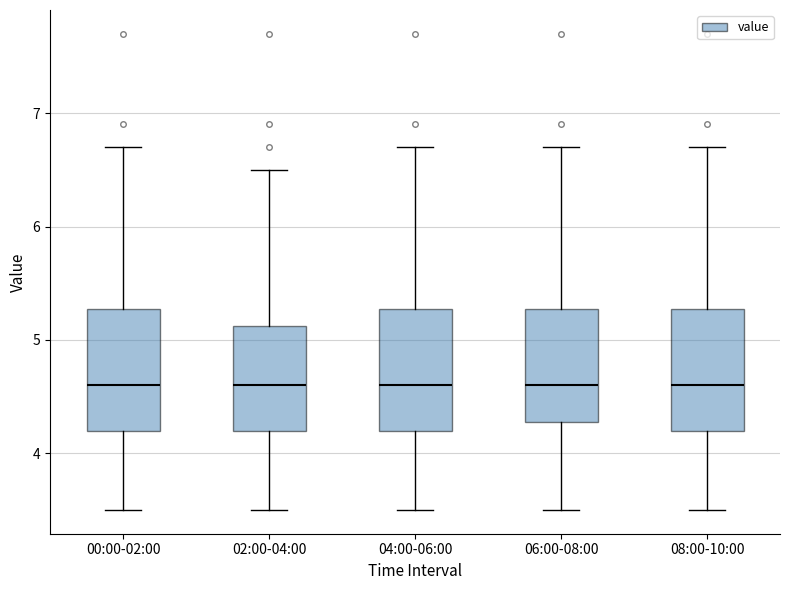

Where does the upper whisker of the box for 08:00-10:00 end on the y-axis? The values are not printed on the chart, so give them approximately, as read against the axis.

6.7